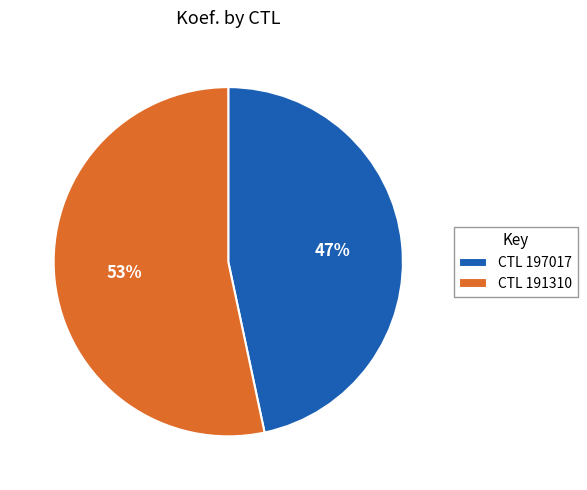

Which slice represents more than half of the pie?

CTL 191310